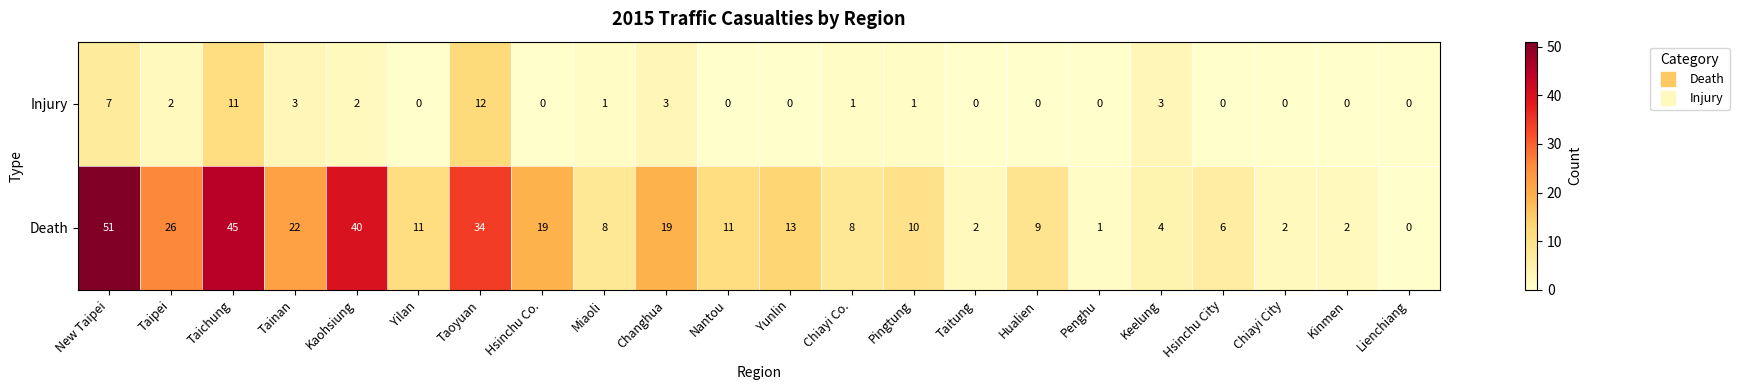

List the series in order of their peak value, lowest first.

Injury, Death